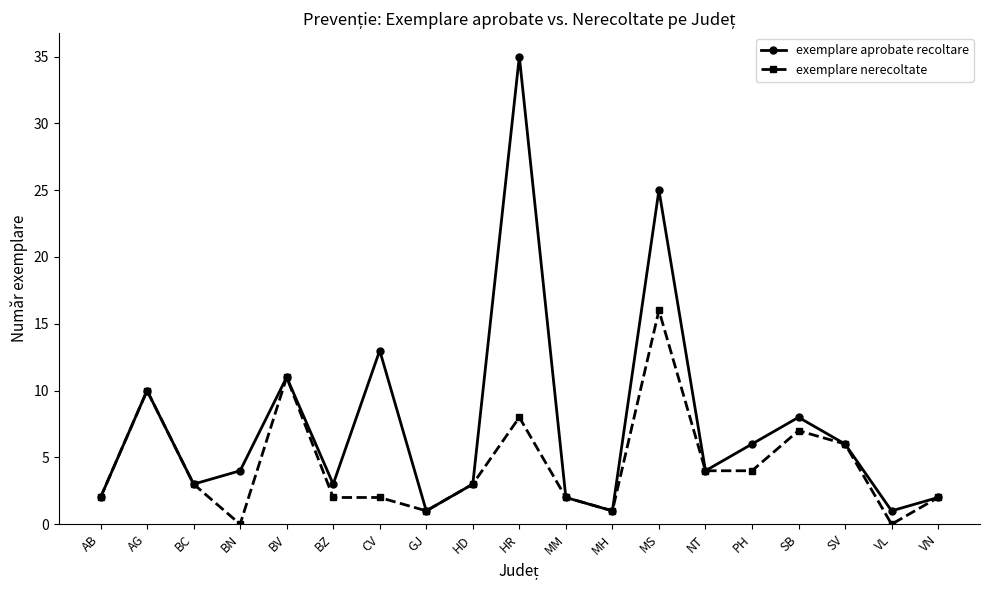

Reading left to right, what are all the values shown in this chart?

exemplare aprobate recoltare: 2	10	3	4	11	3	13	1	3	35	2	1	25	4	6	8	6	1	2
exemplare nerecoltate: 2	10	3	0	11	2	2	1	3	8	2	1	16	4	4	7	6	0	2